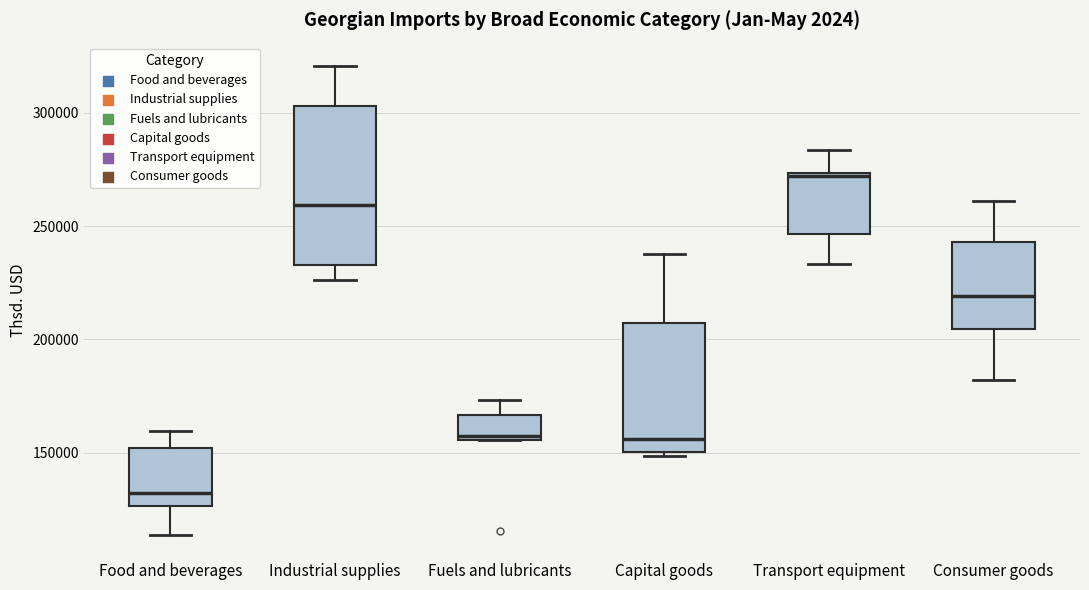

Which box's median line is the lowest?

Food and beverages